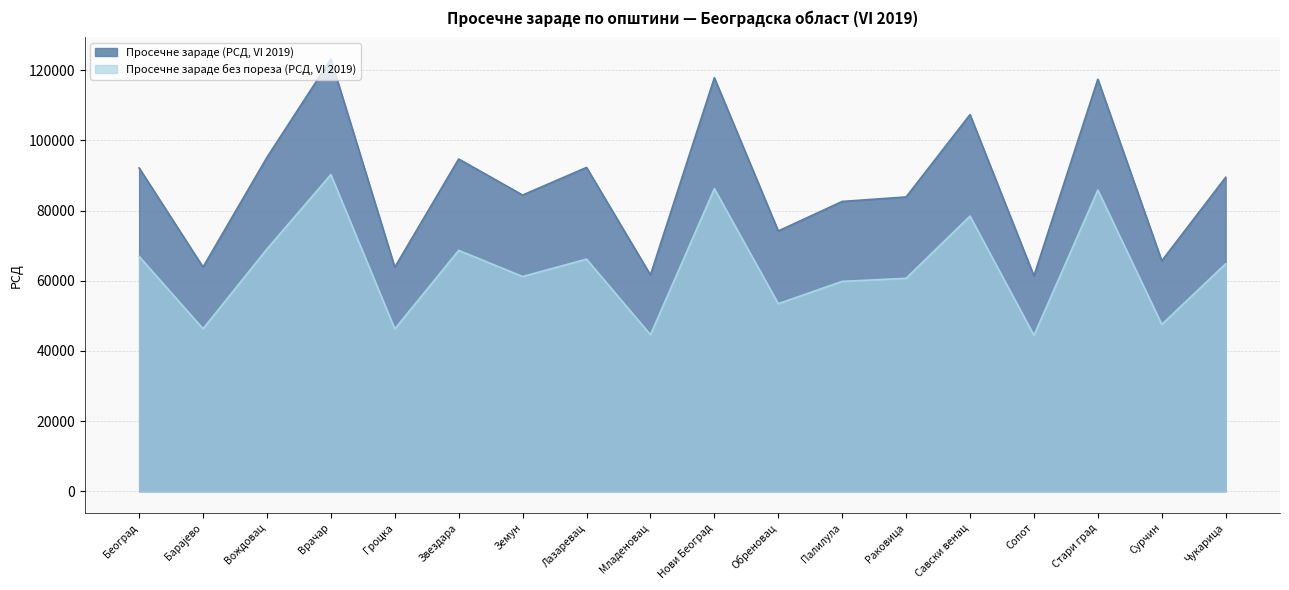

Does the chart display data point markers on the line(s)?

No